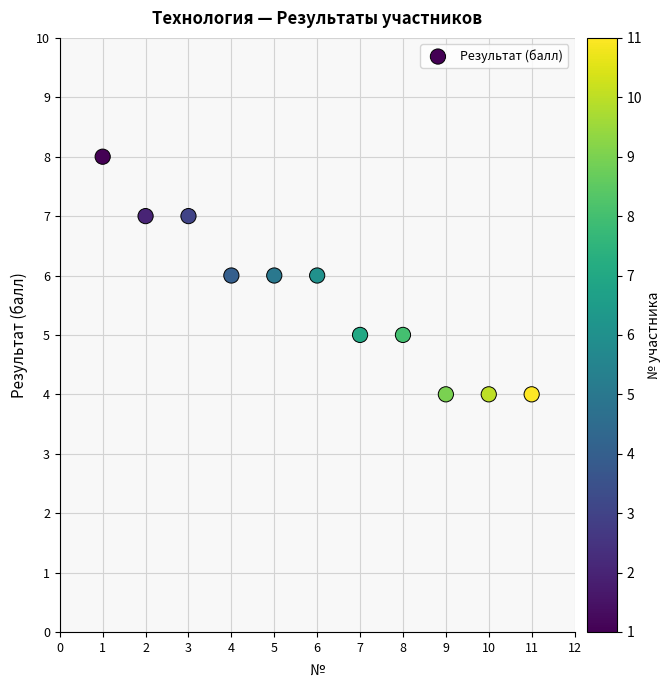

What is the average Y value?

6